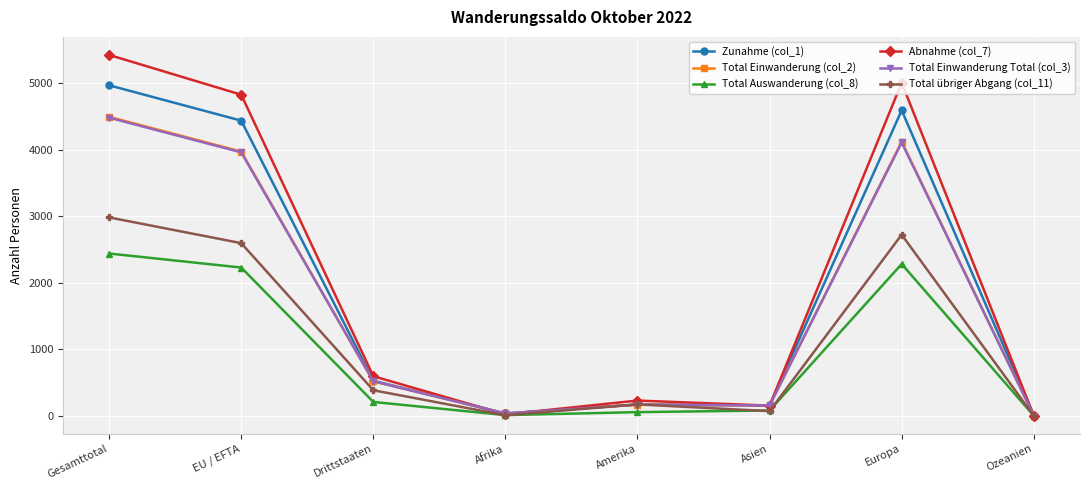

At which category is the sum across all series the highest?

Gesamttotal